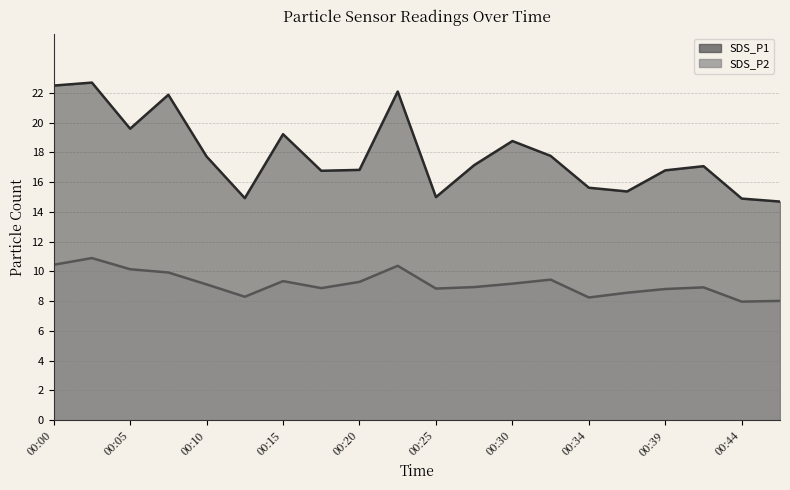

Reading left to right, list all the values displayed in this chart.

SDS_P1: 00:00=22.5	00:03=22.7	00:05=19.6	00:08=21.9	00:10=17.7	00:12=14.9	00:15=19.2	00:17=16.8	00:20=16.8	00:22=22.1	00:25=15.0	00:27=17.1	00:30=18.8	00:32=17.8	00:34=15.6	00:37=15.4	00:39=16.8	00:42=17.1	00:44=14.9	00:47=14.7
SDS_P2: 00:00=10.4	00:03=10.9	00:05=10.2	00:08=9.9	00:10=9.1	00:12=8.3	00:15=9.3	00:17=8.9	00:20=9.3	00:22=10.4	00:25=8.8	00:27=8.9	00:30=9.2	00:32=9.4	00:34=8.2	00:37=8.6	00:39=8.8	00:42=8.9	00:44=8.0	00:47=8.0